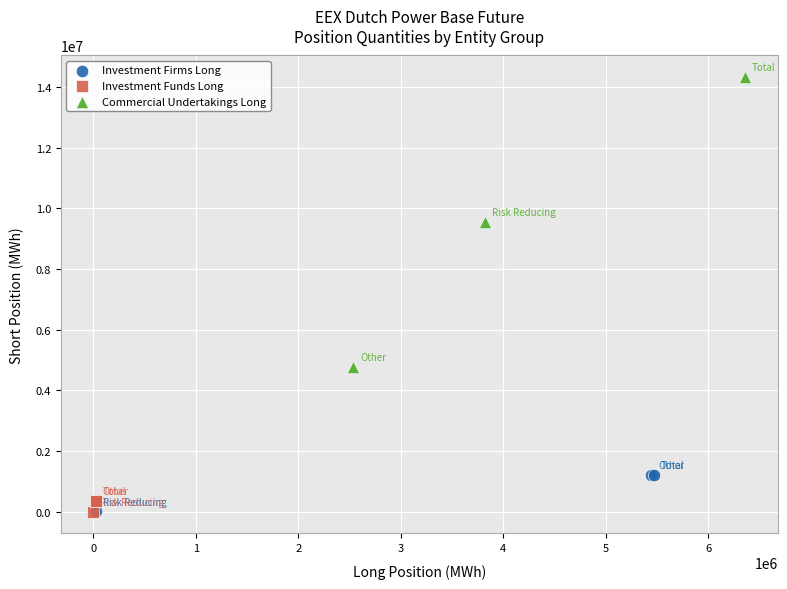

Which series contains the highest Y value?

Commercial Undertakings Long